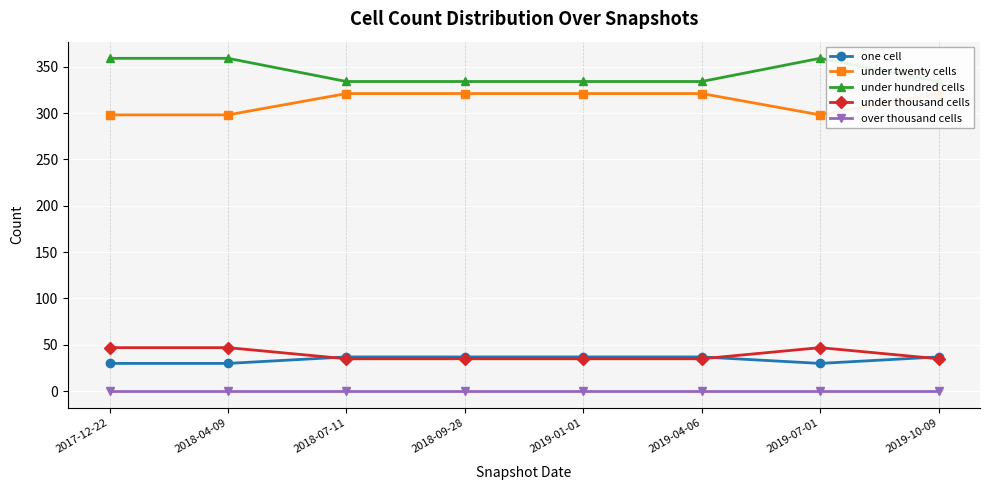

True or false: one cell and under twenty cells cross at least once.

False